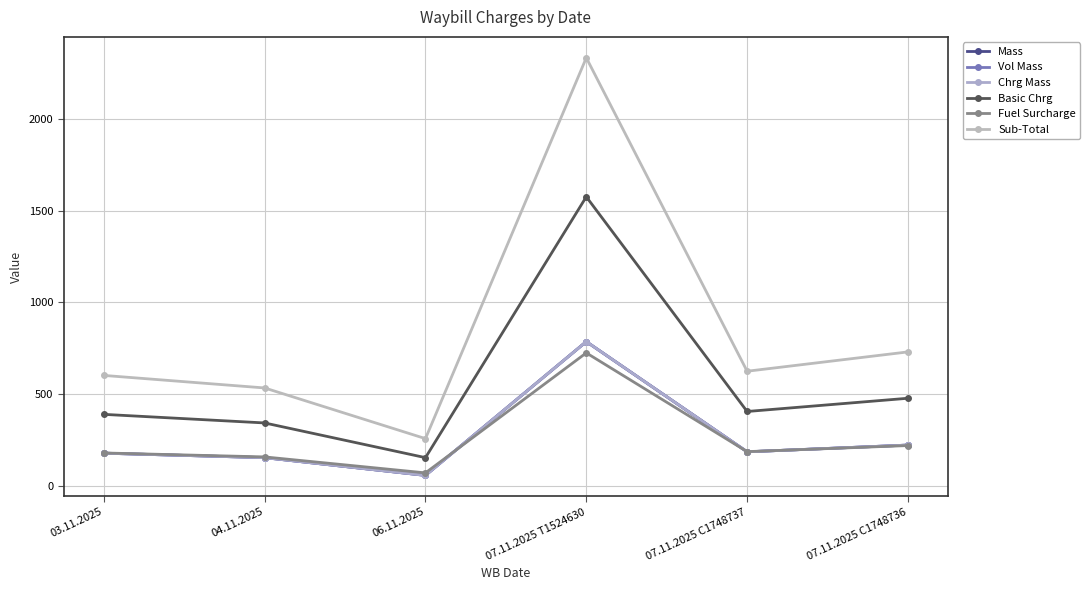

In Vol Mass, how many points are lower than both neighbors (excluding endpoints)?

2